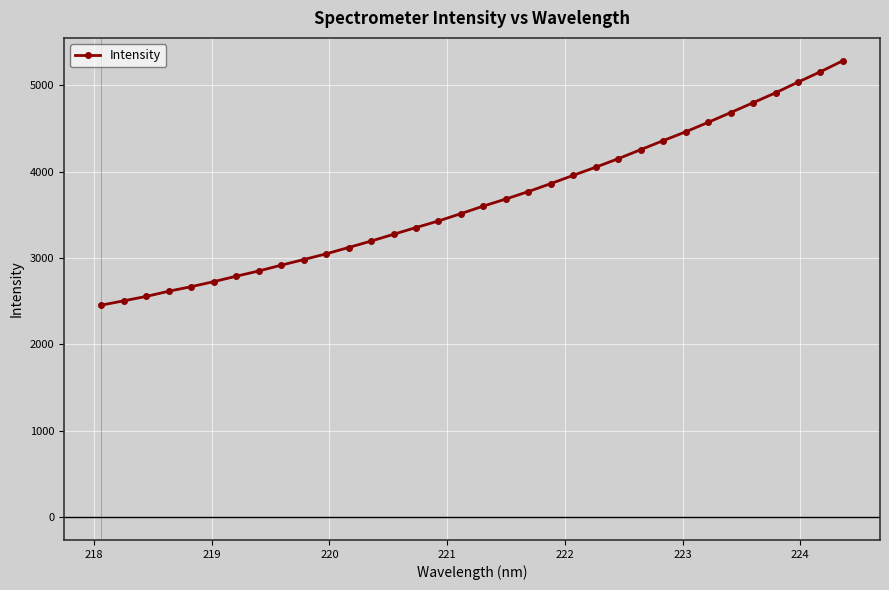

What is the greatest value displayed?

5283.5